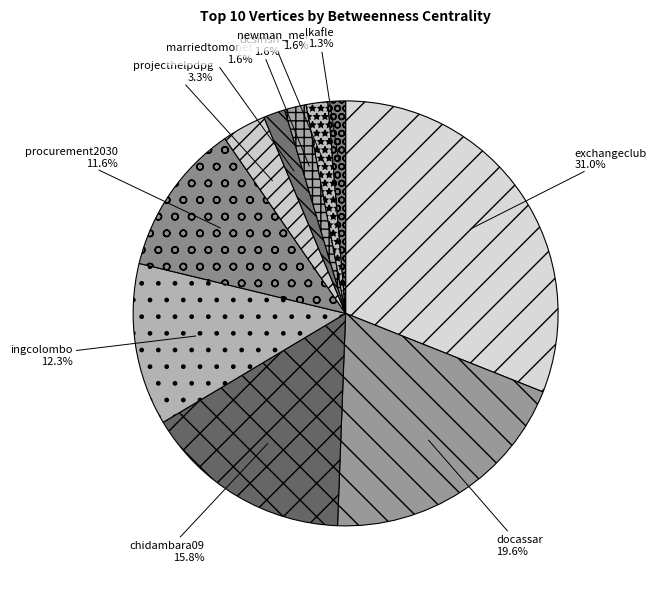

What percentage is the exchangeclub slice, to the nearest percent?

31%